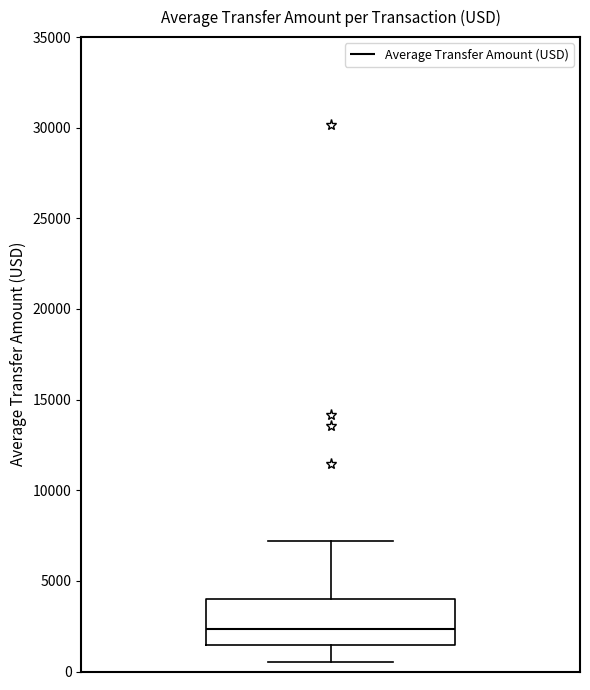

Transcribe this box plot: give where the median line is, the range the box spans, and where the two whiskers end, as read against the y-axis. The values are not printed on the chart, so give them approximately, as read against the axis.

median 2500, box 1500 to 4000, whiskers 500 to 7000